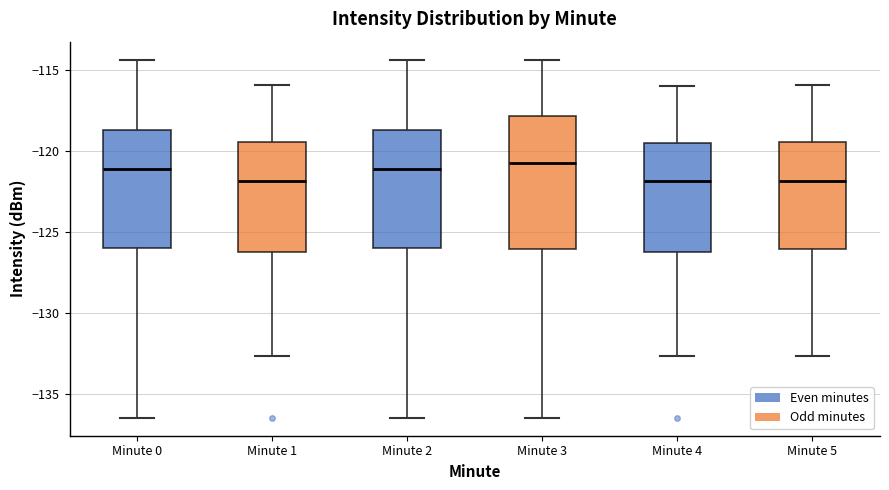

Where does the upper whisker of the box for Minute 5 end on the y-axis? The values are not printed on the chart, so give them approximately, as read against the axis.

-116.0